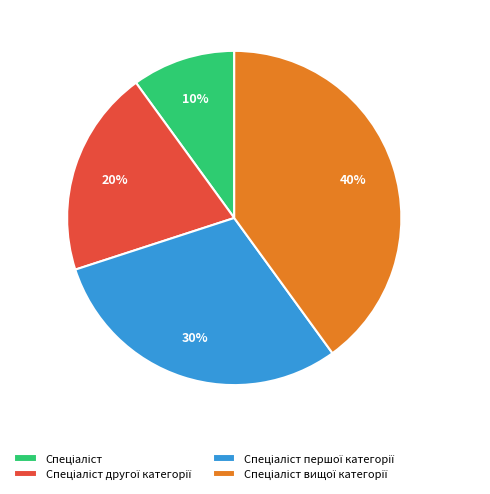

To the nearest percent, what is the average slice percentage?

25%